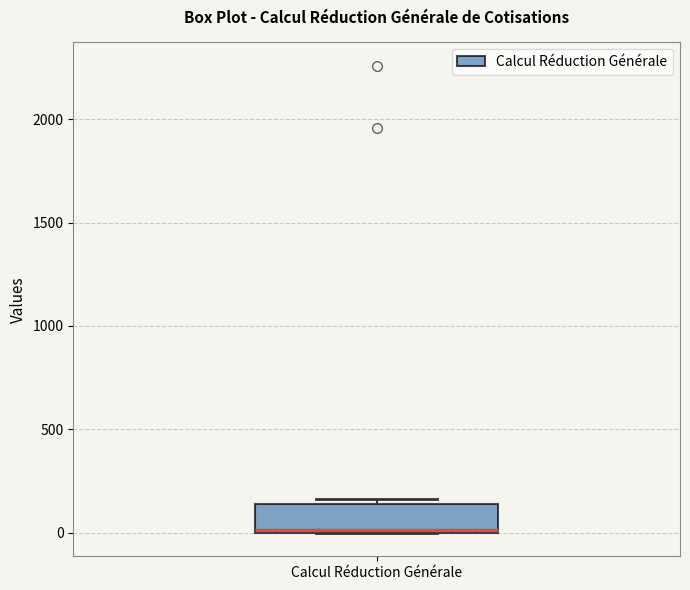

Read this box plot against the y-axis: the position of the median line, the range covered by the box, and the ends of both whiskers. The values are not printed on the chart, so give them approximately, as read against the axis.

median 0, box 0 to 150, whiskers 0 to 150 (just above the box's upper edge)